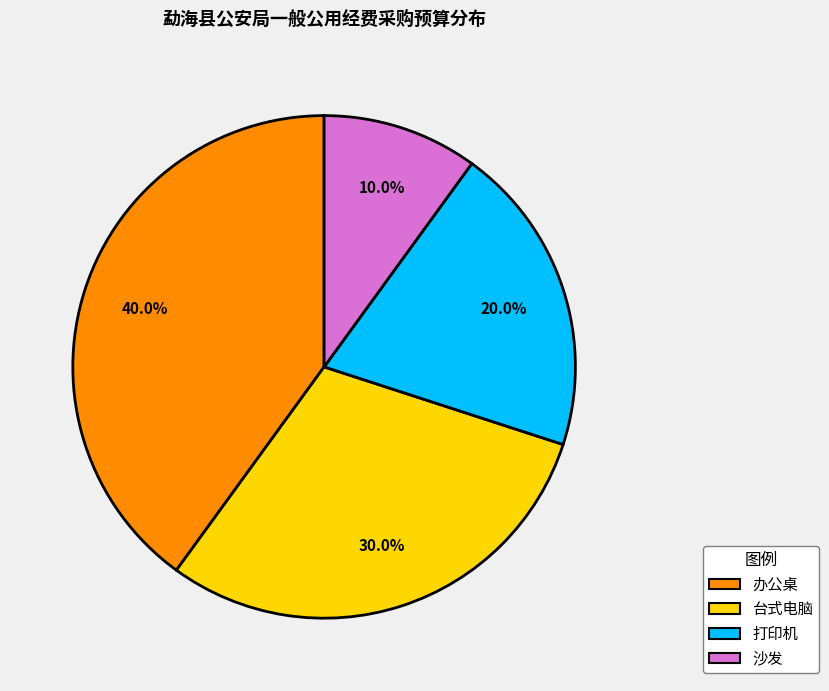

Count the number of slices in the pie.

4